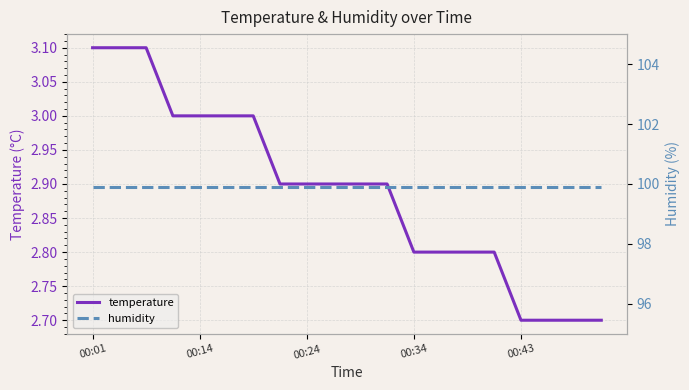

What is the lowest value of the temperature series?

2.7